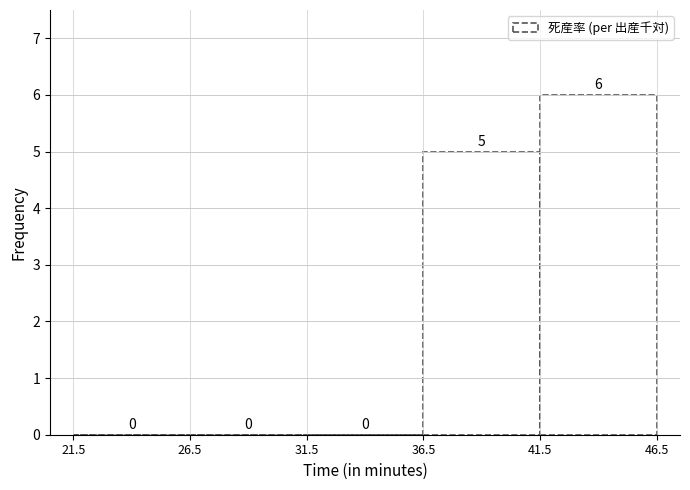

Over which range of the x-axis is the bar tallest?

41.5 to 46.5